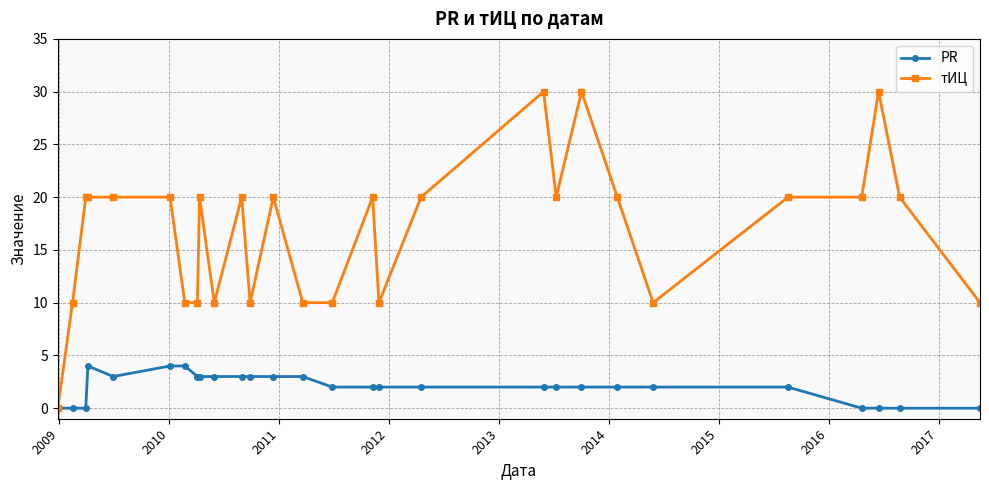

Which series has the widest spread of values?

тИЦ